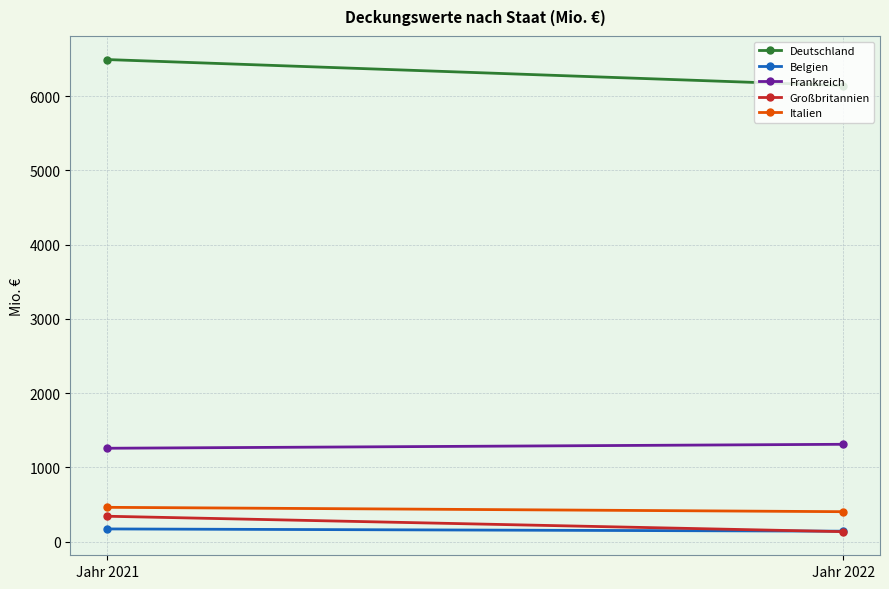

What is the maximum value shown in the chart?

6492.3